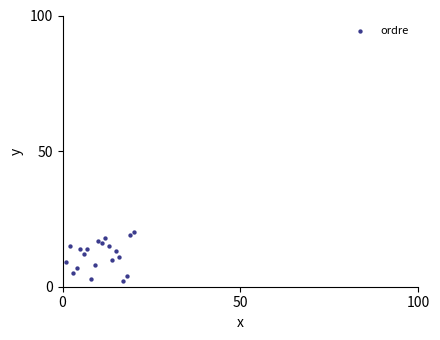

What is the range of Y values (max minus min)?

18